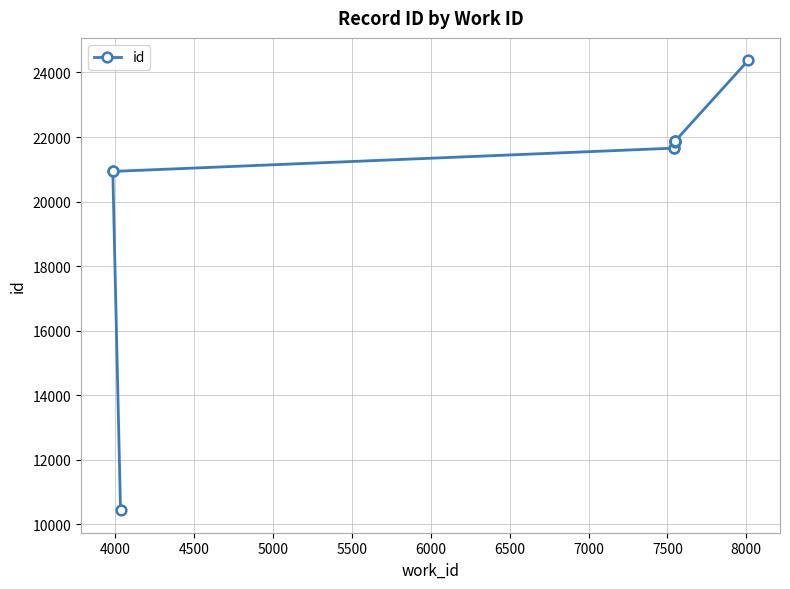

What is the difference between the second highest and second lowest values?

949